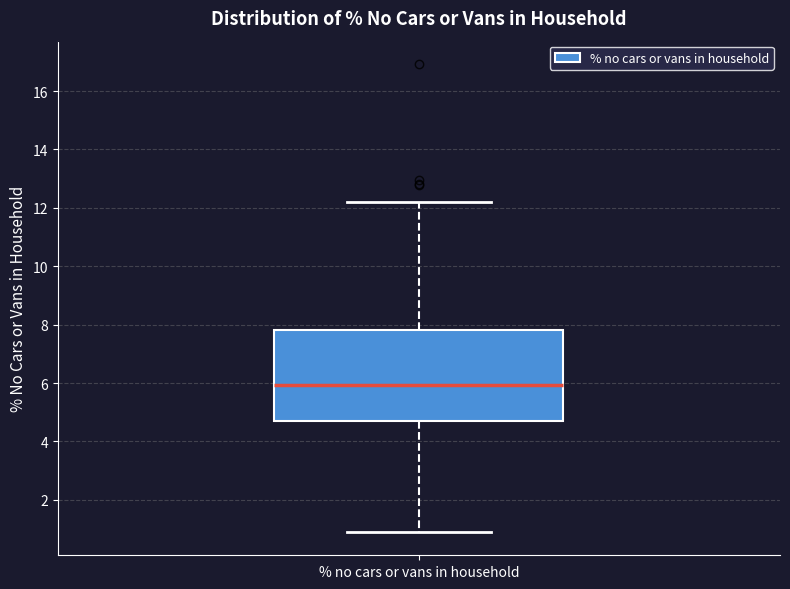

Transcribe this box plot: give where the median line is, the range the box spans, and where the two whiskers end, as read against the y-axis. The values are not printed on the chart, so give them approximately, as read against the axis.

median 6.0, box 4.8 to 7.8, whiskers 1.0 to 12.2